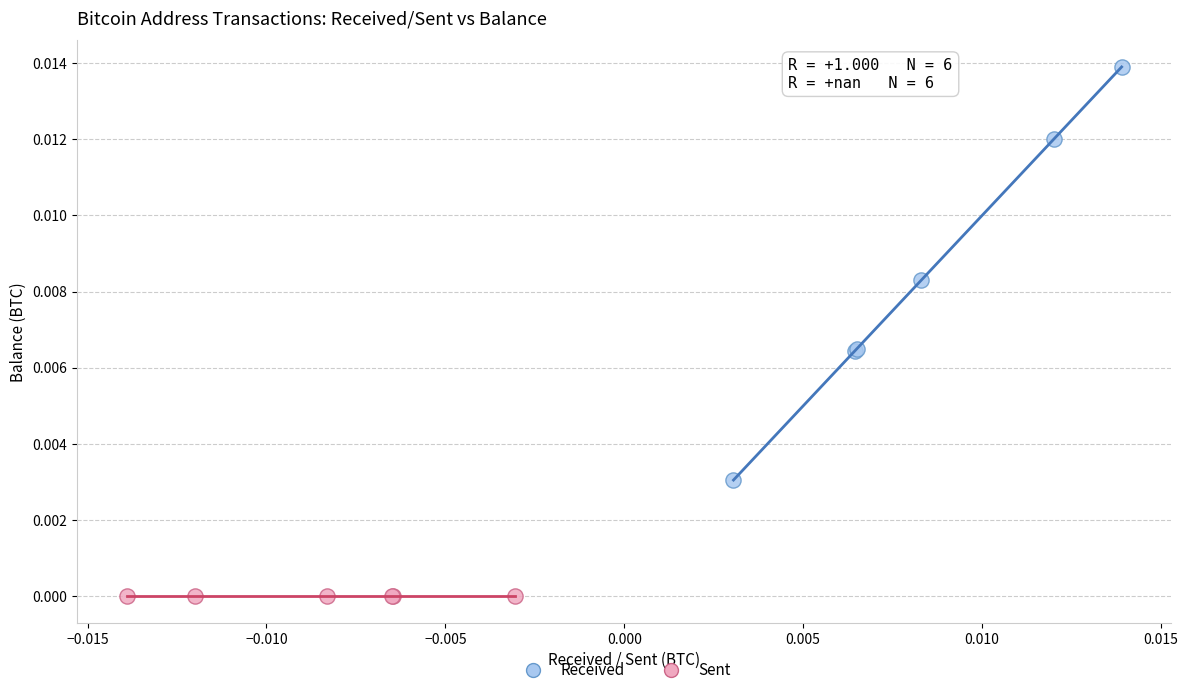

Which series reaches the maximum Y coordinate?

Received